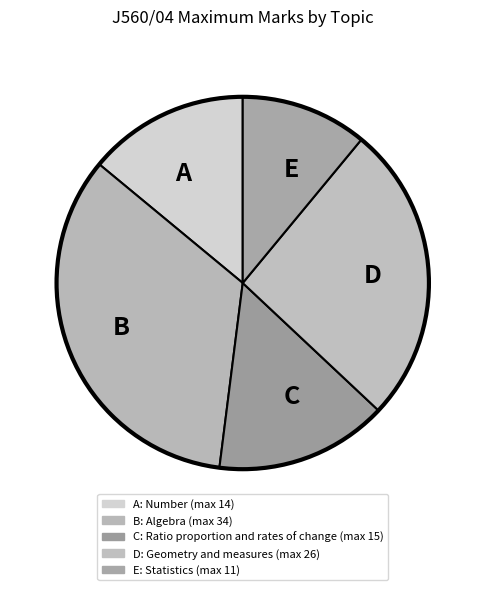

Rank the categories by value from highest to lowest.

B, D, C, A, E